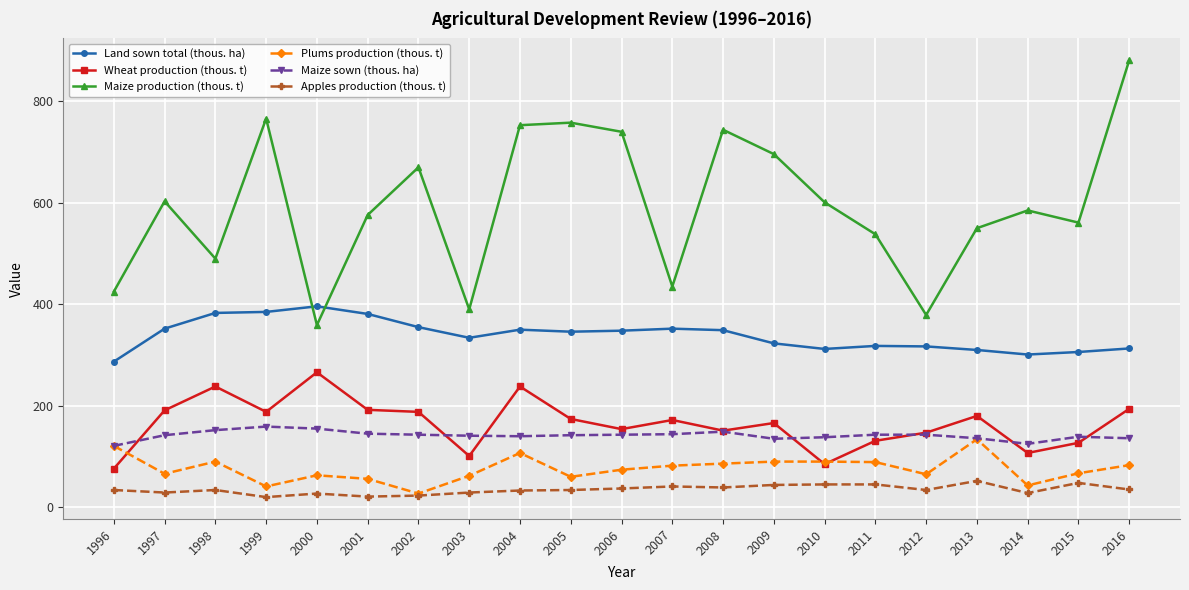

Which series has the largest range (max minus min)?

Maize production (thous. t)